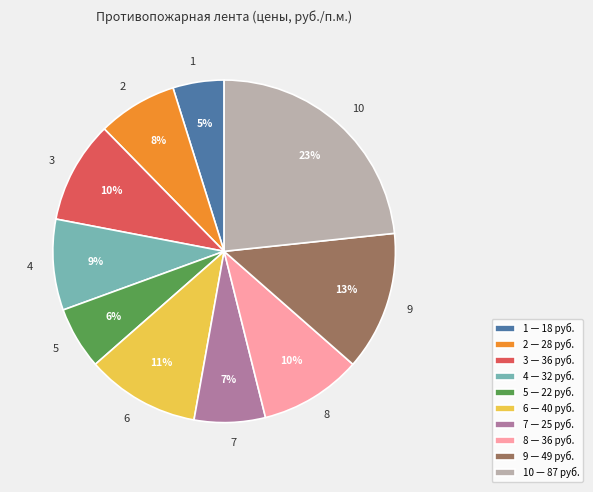

Do 10 — 87 руб. and 3 — 36 руб. together represent more than half of the pie?

No